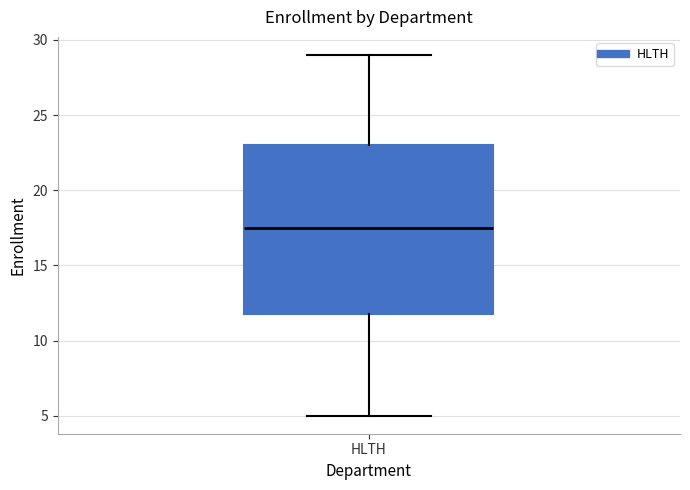

Read this box plot against the y-axis: the position of the median line, the range covered by the box, and the ends of both whiskers. The values are not printed on the chart, so give them approximately, as read against the axis.

median 17.5, box 12.0 to 23.0, whiskers 5.0 to 29.0